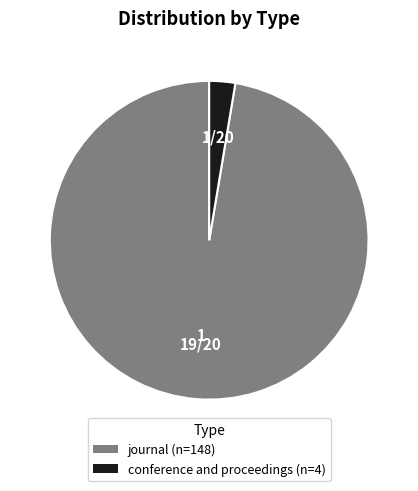

Which category has the smallest portion of the pie?

conference and proceedings